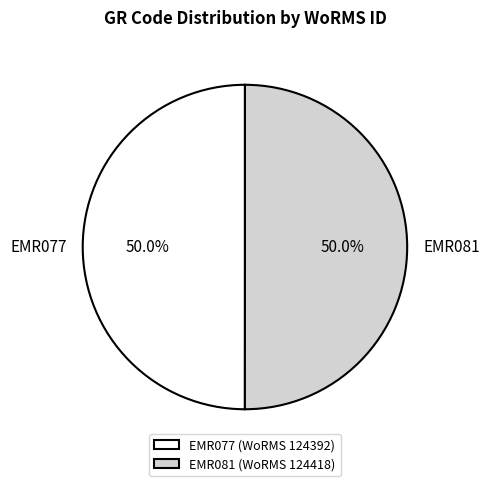

What percentage do EMR081 and EMR077 together represent?

100.0%